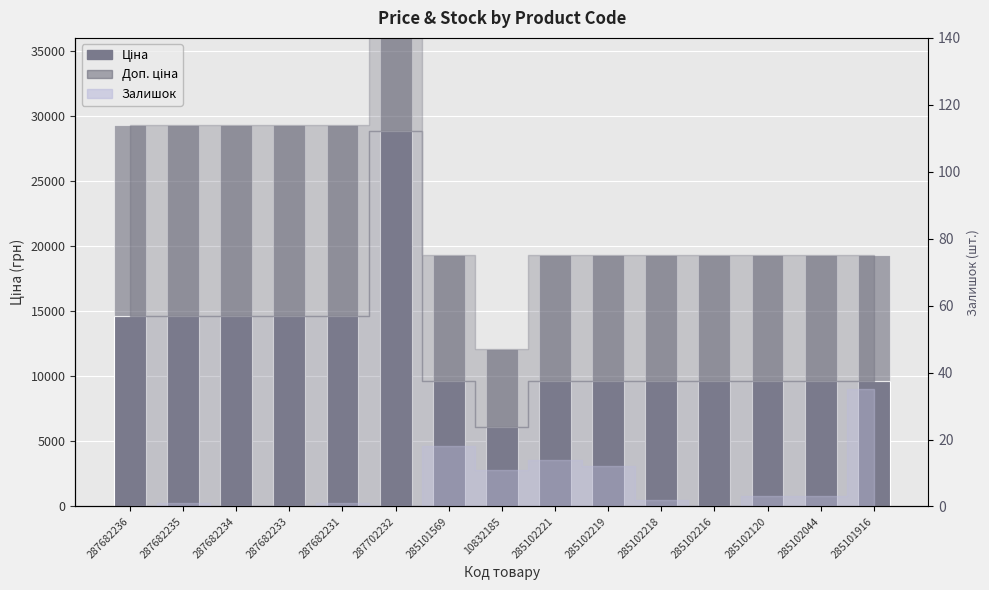

The Доп. ціна series shows 9664.7 at 285101569. True or false?

True